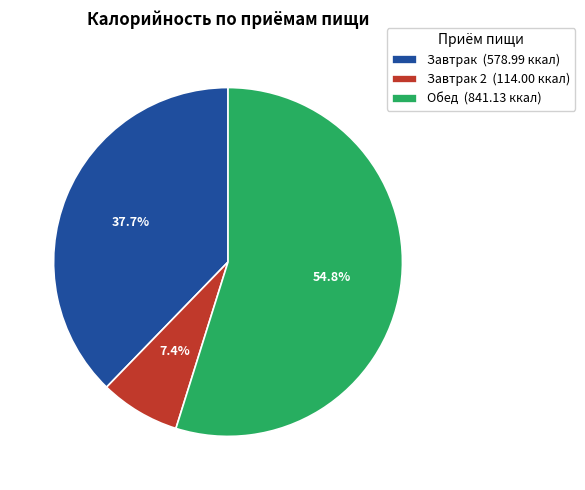

Is there a majority slice in this chart?

Yes